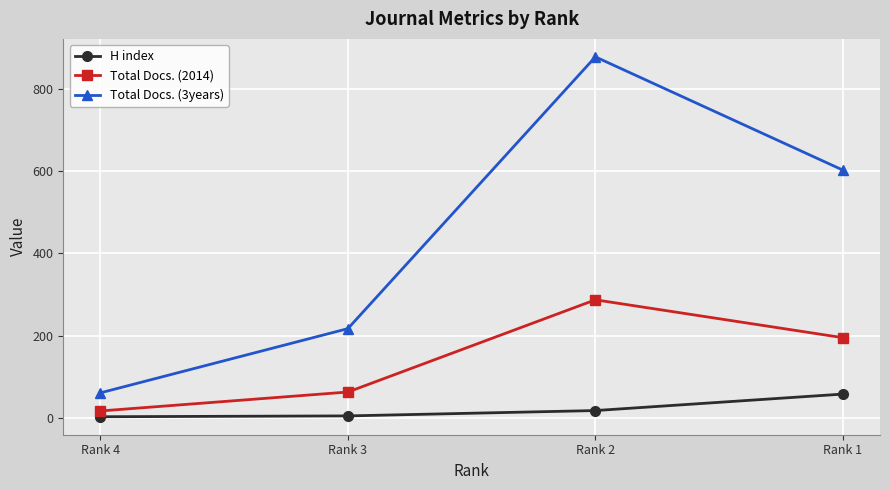

The value of Total Docs. (3years) at Rank 1 is 337. True or false?

False